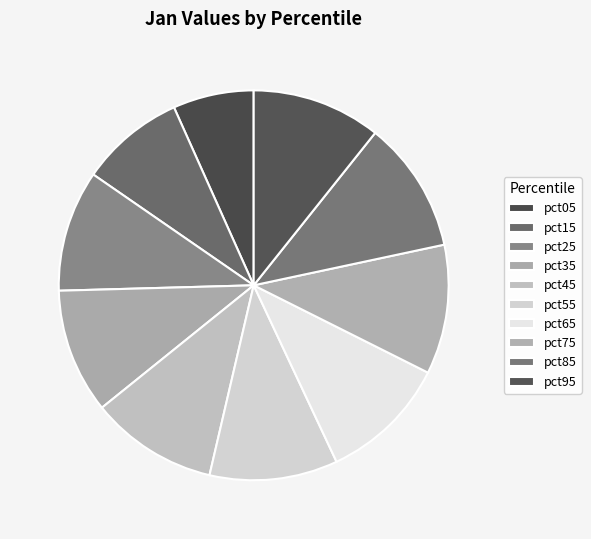

The pct55 slice represents 1% of the pie. True or false?

False